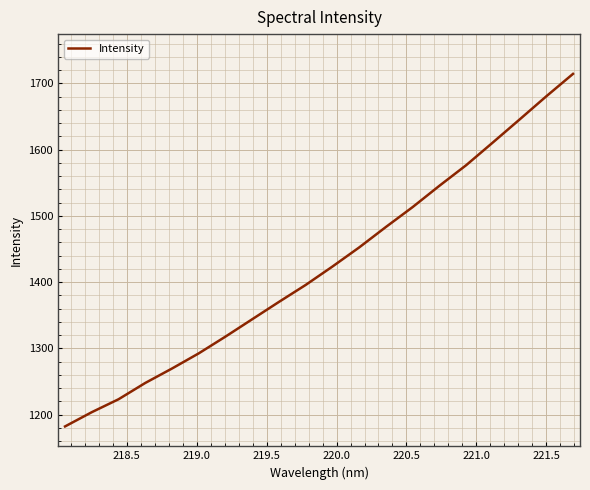

What is the difference between the maximum and minimum values?

531.8